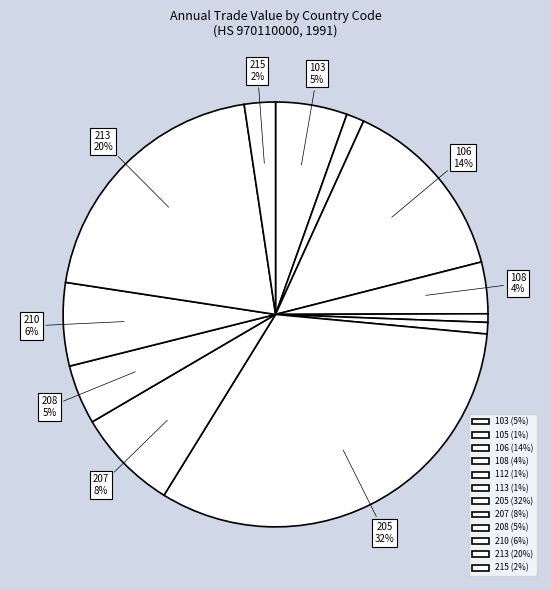

Count the number of slices in the pie.

12